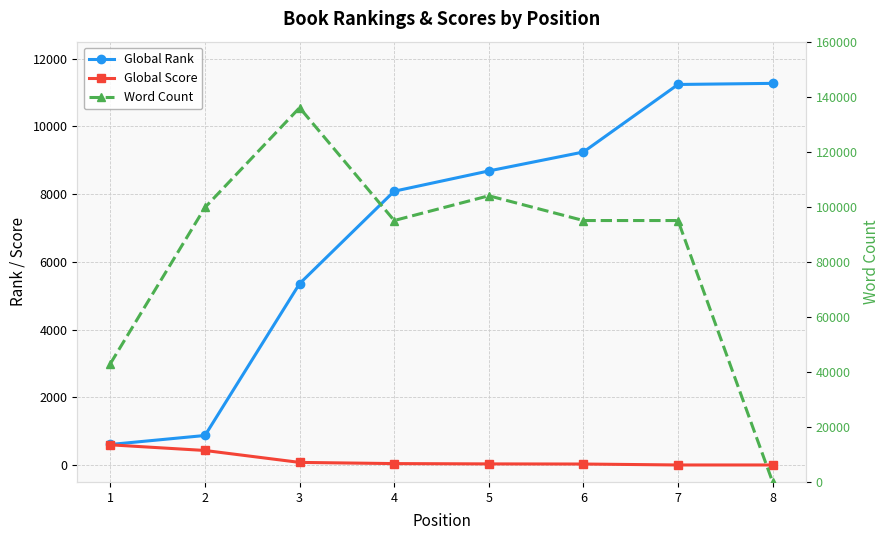

How many times do Global Rank and Word Count cross each other?

1